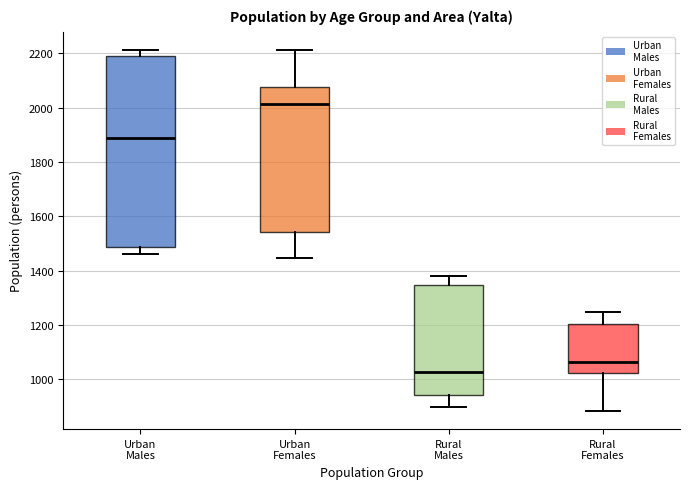

Reading left to right, transcribe this box plot: for each box, give where its median line is, the range the box spans, and where its two whiskers end, as read against the y-axis. The values are not printed on the chart, so give them approximately, as read against the axis.

Urban Males: median 1880, box 1480 to 2180, whiskers 1460 to 2220
Urban Females: median 2020, box 1540 to 2080, whiskers 1440 to 2220
Rural Males: median 1020, box 940 to 1340, whiskers 900 to 1380
Rural Females: median 1060, box 1020 to 1200, whiskers 880 to 1240